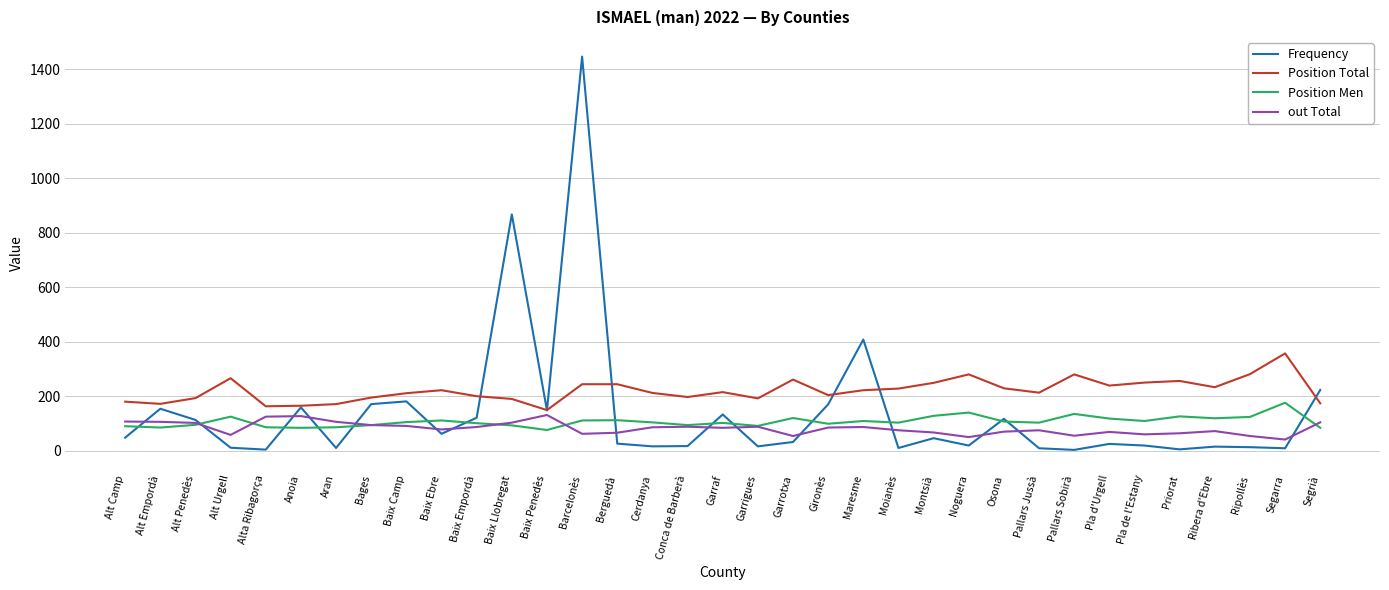

Is it true that Position Total equals 173 at Alt Empordà?

True